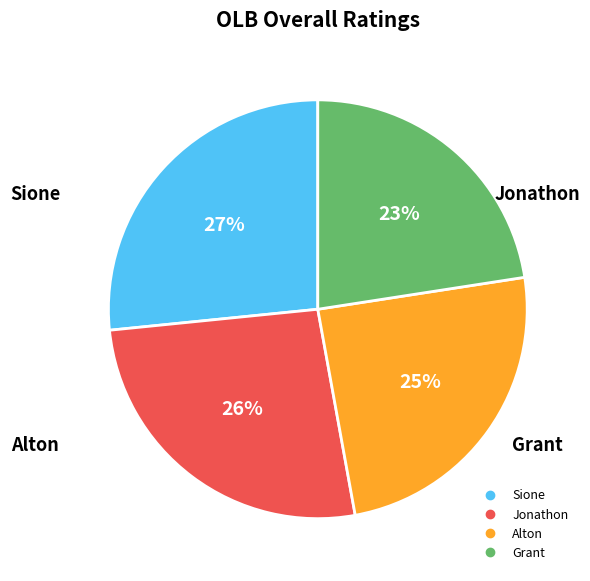

What percentage is the Jonathon slice, to the nearest percent?

26%